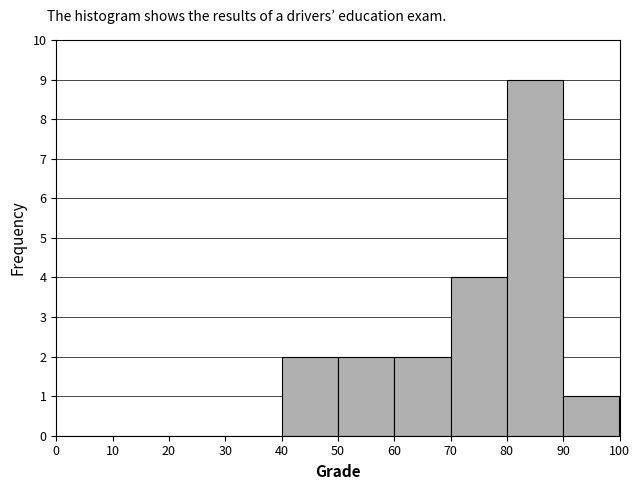

Over which range of the x-axis is the bar tallest?

80 to 90